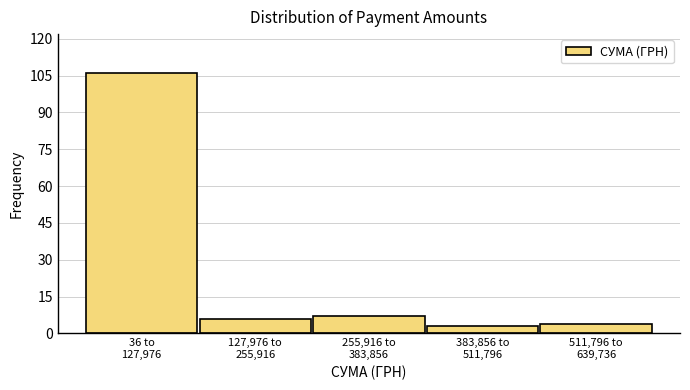

Reading left to right, extract all data points from this chart.

106	6	7	3	4